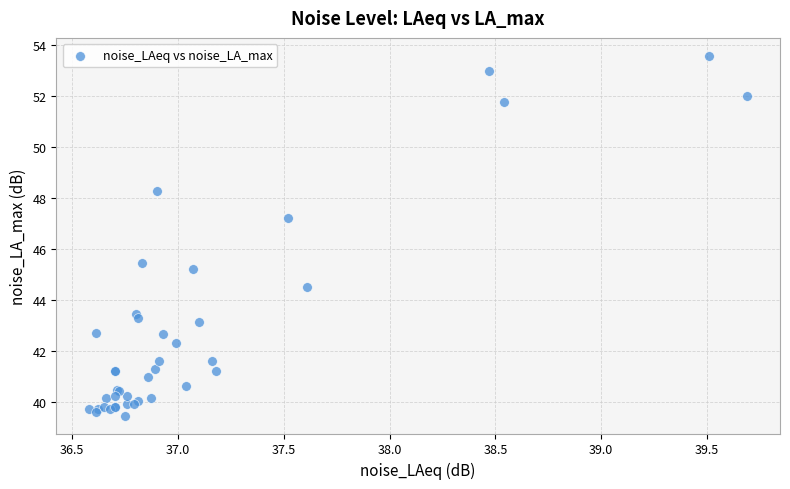

What Y value in the scatter plot is closest to 46?

45.5